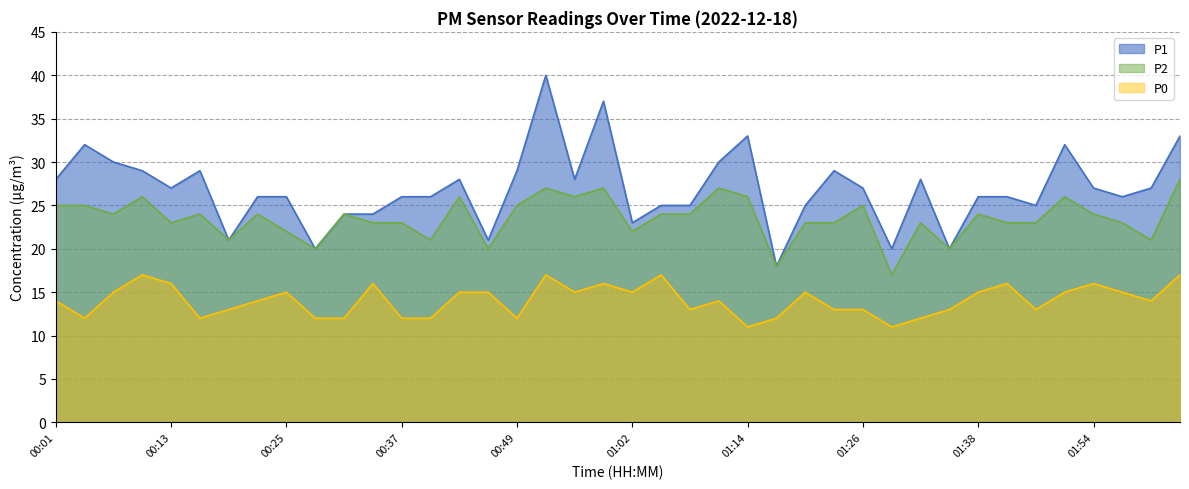

True or false: P0 and P2 intersect in this chart.

False